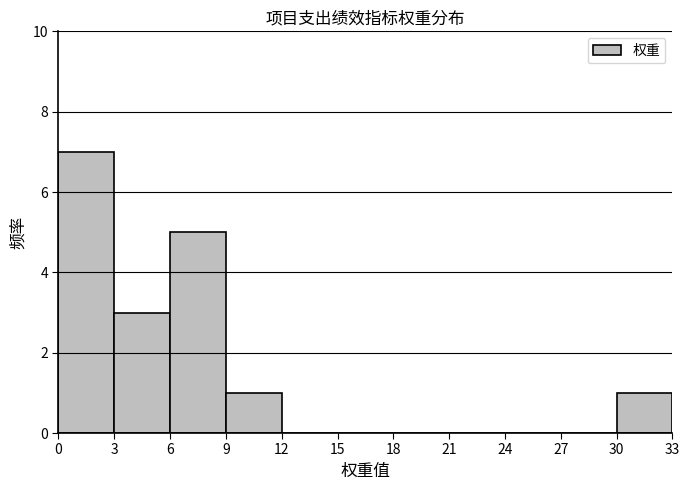

How tall is the bar that spans 6 to 9 on the x-axis? The values are not printed on the chart, so give them approximately, as read against the axis.

5